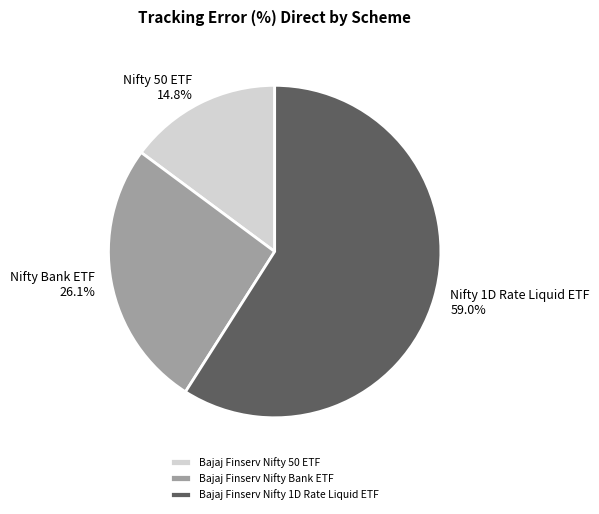

What percentage is the Bajaj Finserv Nifty 1D Rate Liquid ETF slice, to the nearest percent?

59%